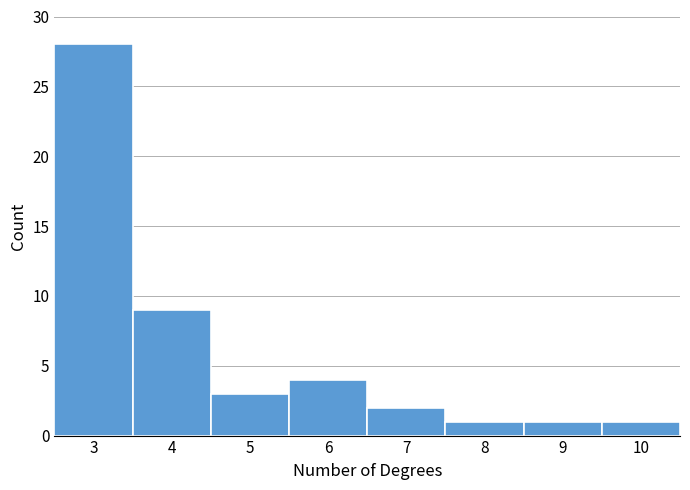

Over which range of the x-axis is the bar tallest?

2.5 to 3.5